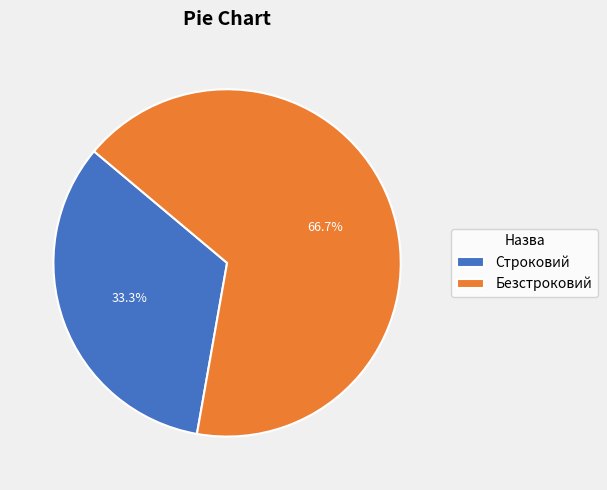

To the nearest percent, what is the difference between the Строковий and Безстроковий slice percentages?

33%